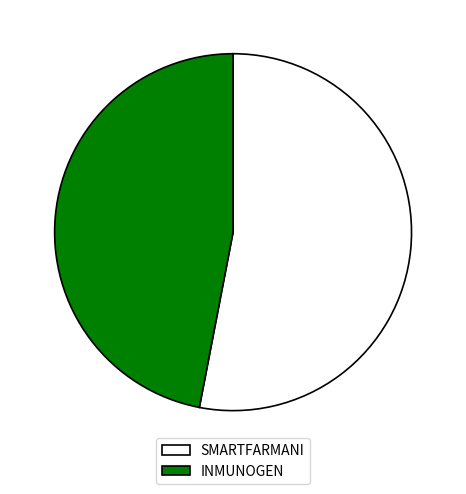

Which category has the biggest portion of the pie?

SMARTFARMANI